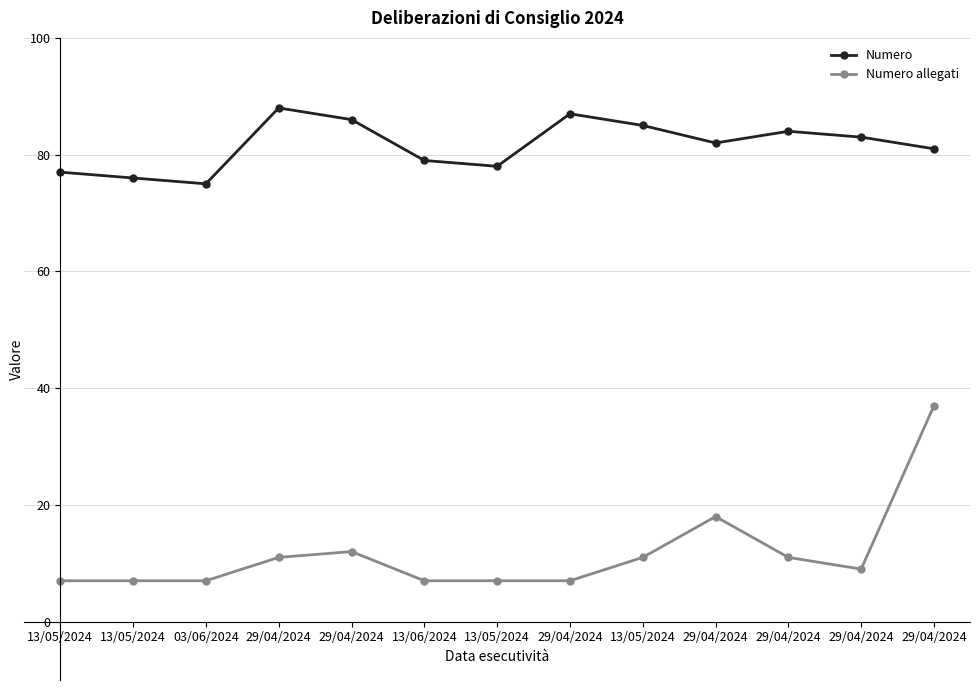

Does the chart have visible grid lines?

Yes